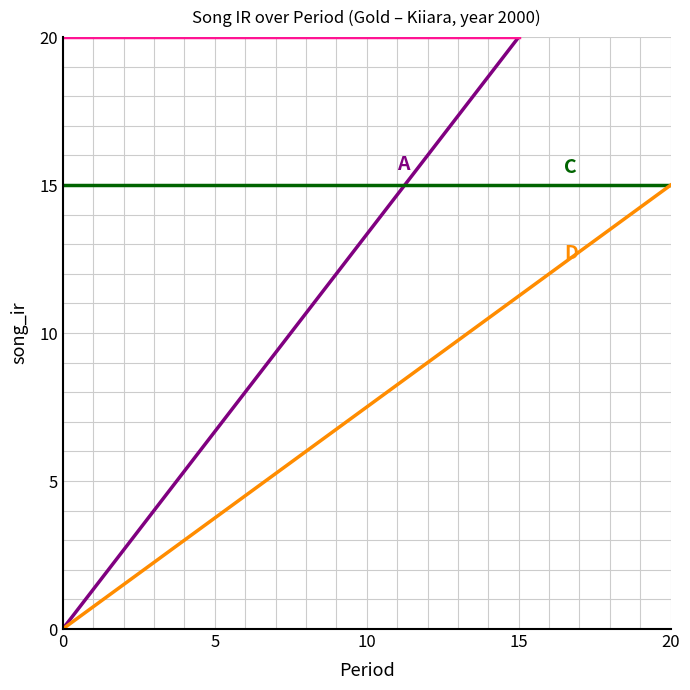

What is the greatest value displayed?

20